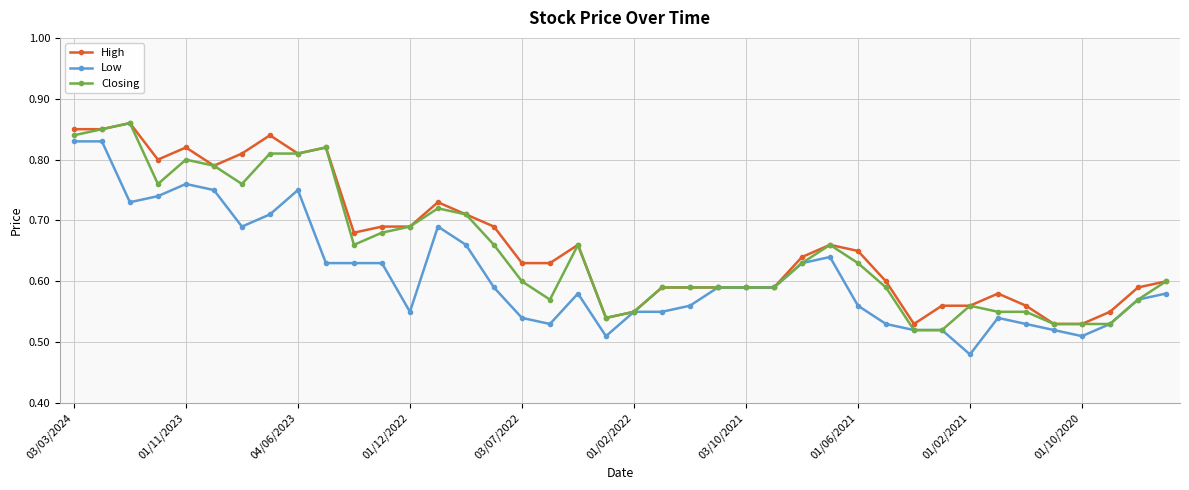

Which series has the largest range (max minus min)?

Low